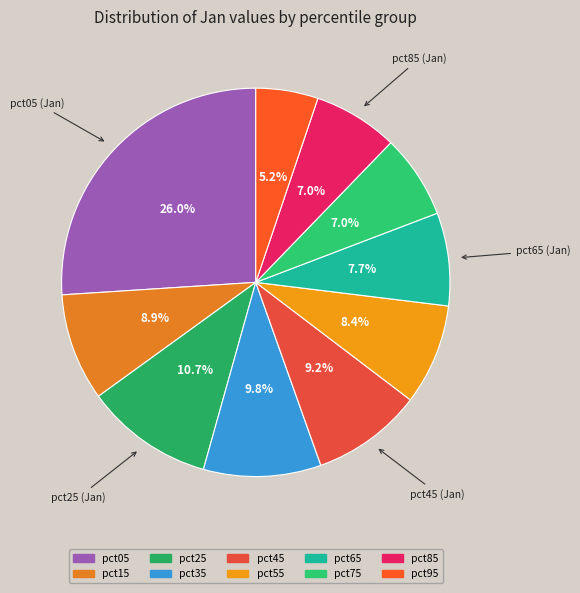

To the nearest percent, what is the combined percentage of pct55 and pct05?

34%